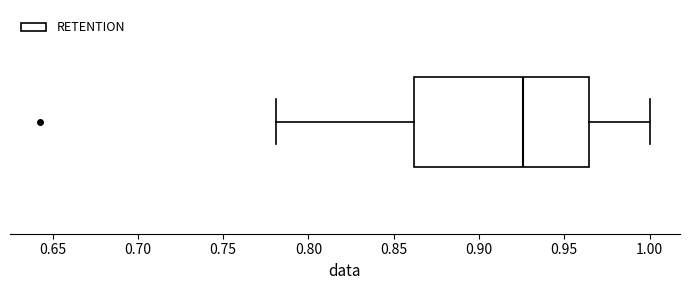

Transcribe this box plot: give where the median line is, the range the box spans, and where the two whiskers end, as read against the x-axis. The values are not printed on the chart, so give them approximately, as read against the axis.

median 0.925, box 0.860 to 0.965, whiskers 0.780 to 1.000